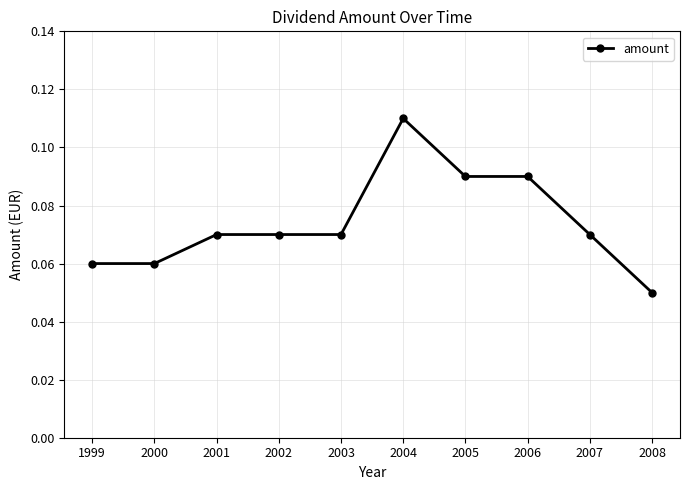

At which label is the value closest to 0?

2008